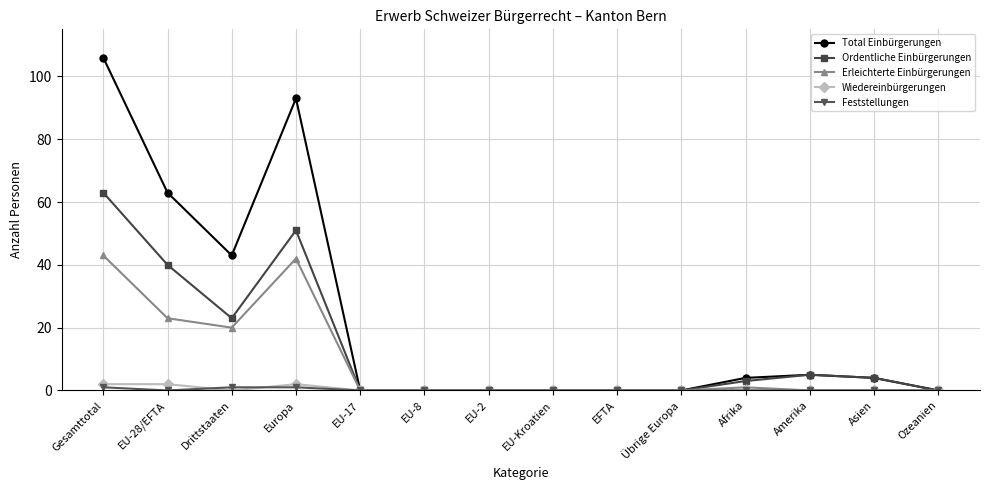

How many categories are shown in the chart?

14